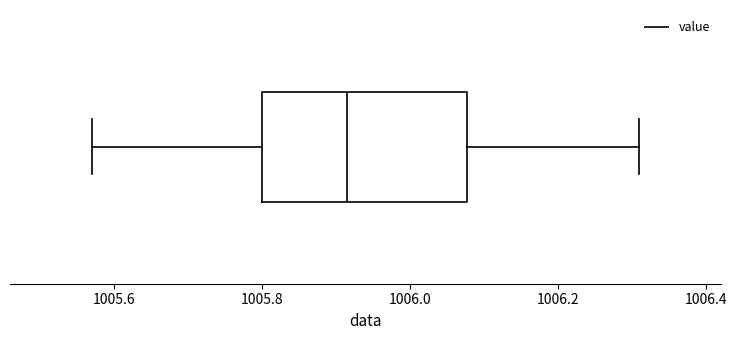

Where does the median line of the box sit on the x-axis? The values are not printed on the chart, so give them approximately, as read against the axis.

1005.92